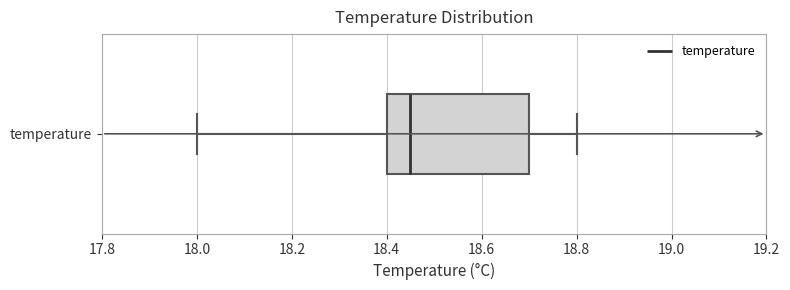

Where does the median line of the box for temperature sit on the x-axis? The values are not printed on the chart, so give them approximately, as read against the axis.

18.46